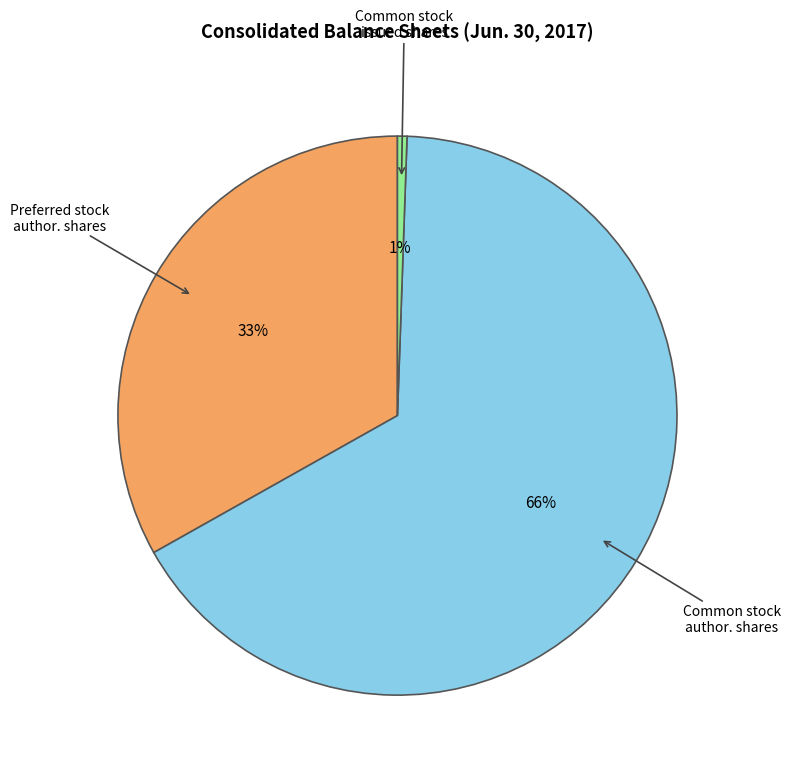

Is there a majority slice in this chart?

Yes